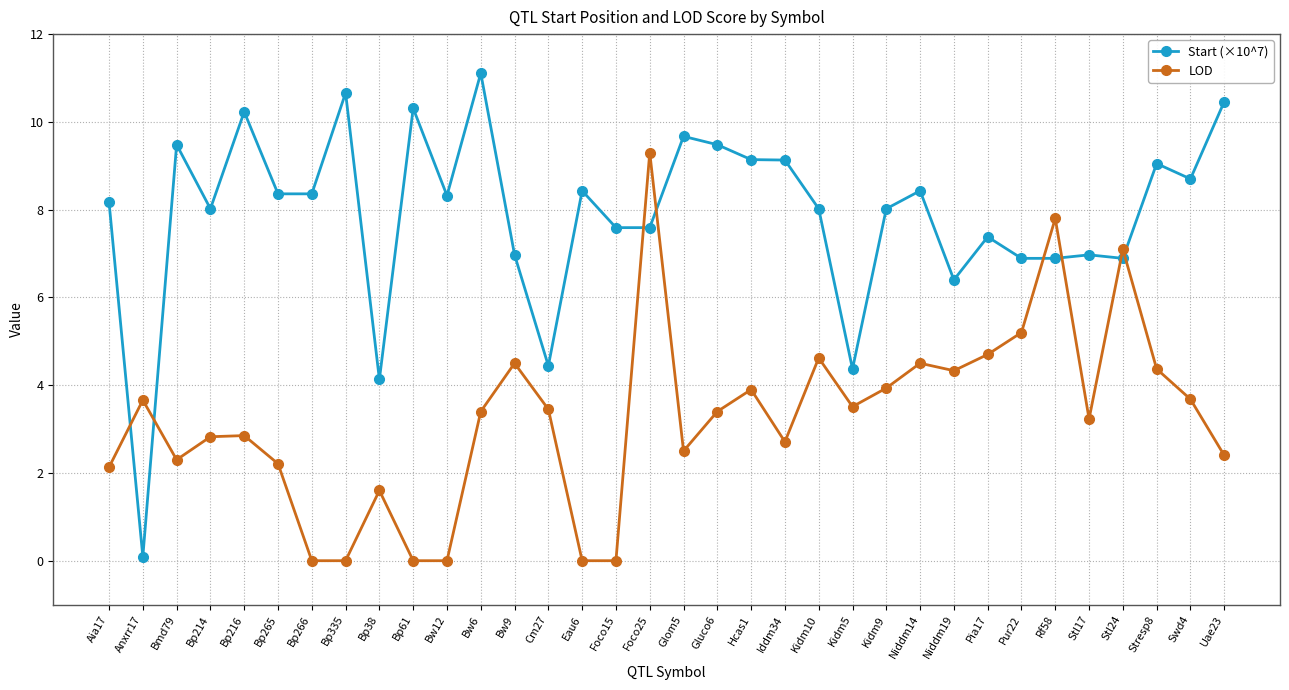

At which label does LOD first exceed 3?

Anxrr17